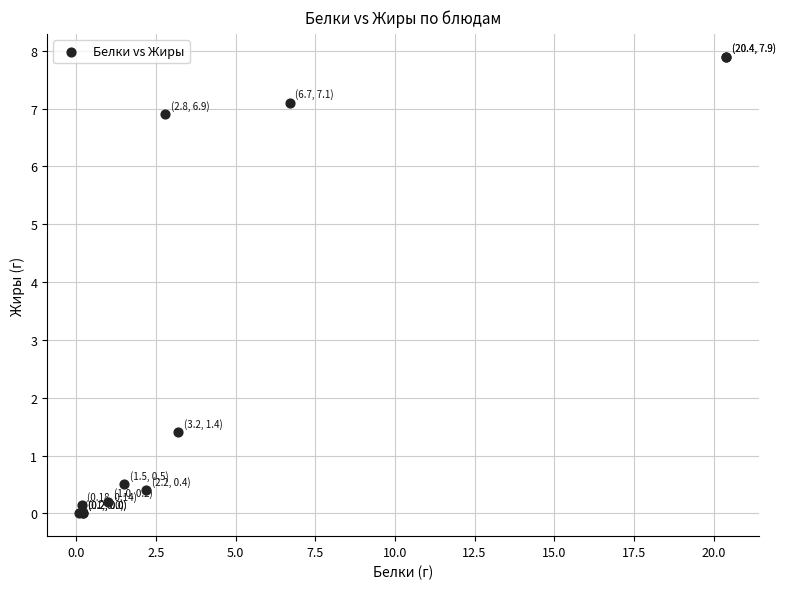

What Y value in the scatter plot is closest to 3?

1.4